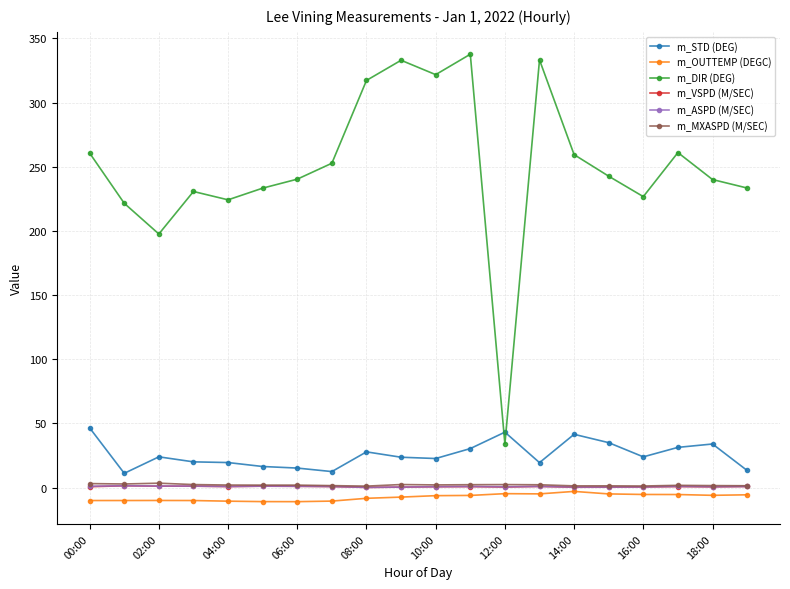

Which series has the largest total across all categories?

m_DIR (DEG)